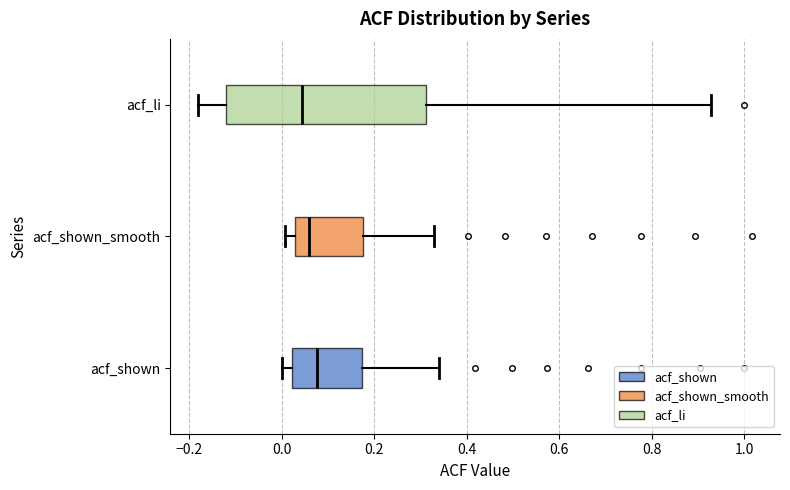

Where does the right whisker of the box for acf_li end on the x-axis? The values are not printed on the chart, so give them approximately, as read against the axis.

0.92